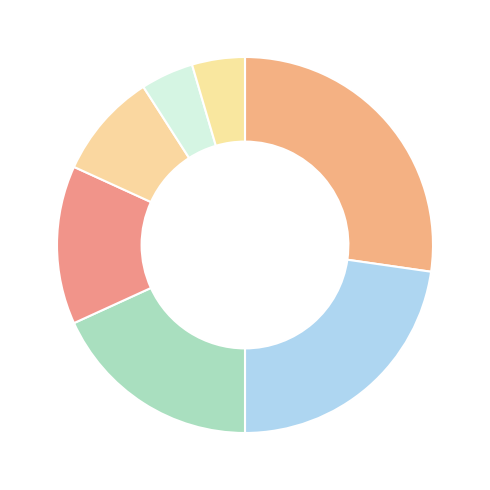

How many slices are in this pie chart?

7